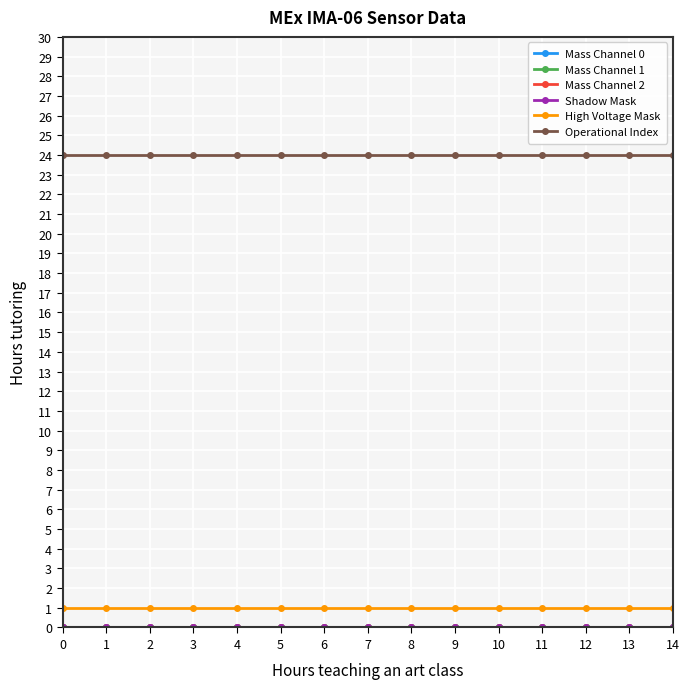

Does the chart have visible grid lines?

Yes